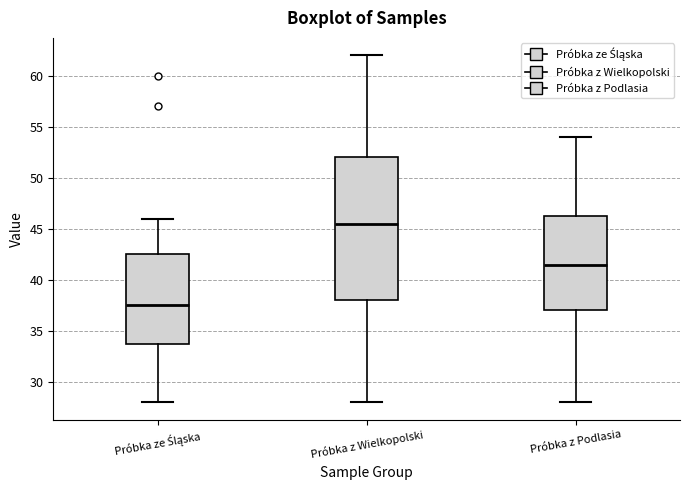

Which box's median line is the highest?

Próbka z Wielkopolski